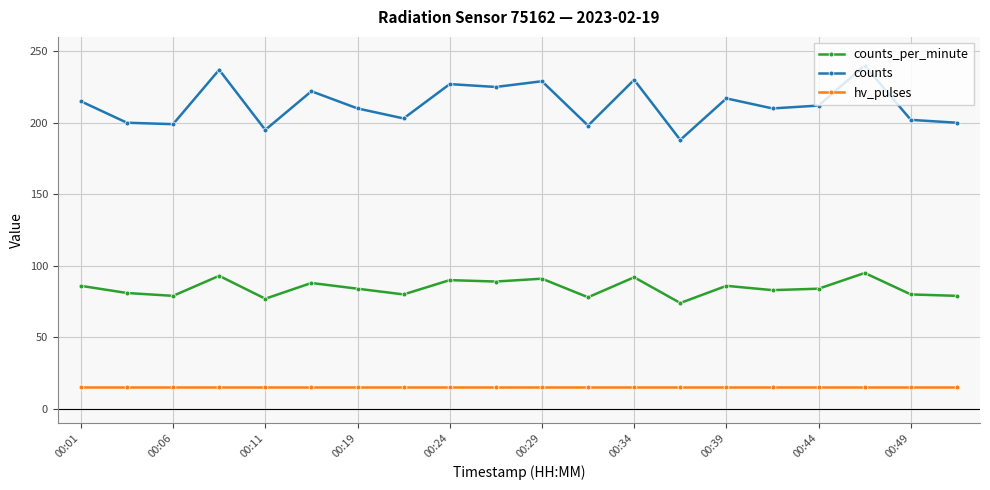

At how many categories does at least one series exceed 154?

20